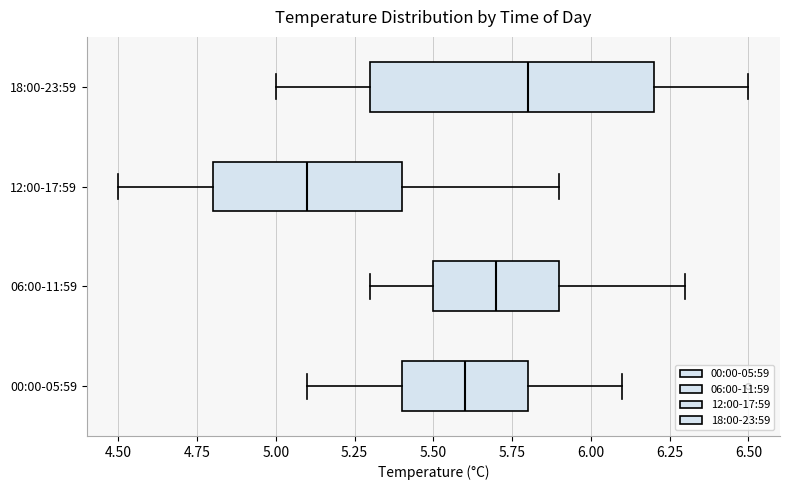

Where does the left whisker of the box for 18:00-23:59 end on the x-axis? The values are not printed on the chart, so give them approximately, as read against the axis.

5.0